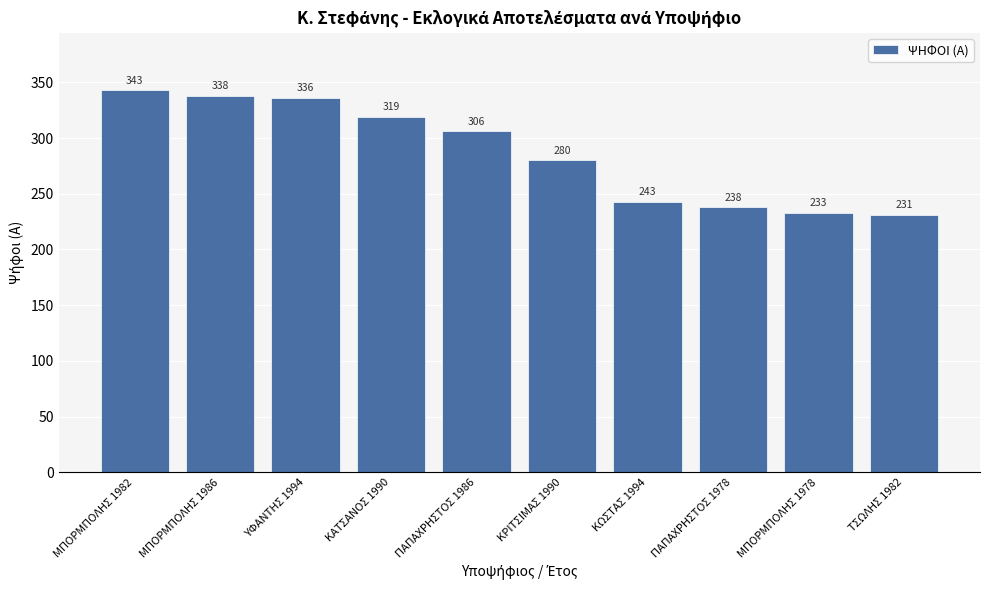

Reading right to left, what are all the values shown in this chart?

ΤΣΩΛΗΣ 1982=231	ΜΠΟΡΜΠΟΛΗΣ 1978=233	ΠΑΠΑΧΡΗΣΤΟΣ 1978=238	ΚΩΣΤΑΣ 1994=243	ΚΡΙΤΣΙΜΑΣ 1990=280	ΠΑΠΑΧΡΗΣΤΟΣ 1986=306	ΚΑΤΣΑΝΟΣ 1990=319	ΥΦΑΝΤΗΣ 1994=336	ΜΠΟΡΜΠΟΛΗΣ 1986=338	ΜΠΟΡΜΠΟΛΗΣ 1982=343